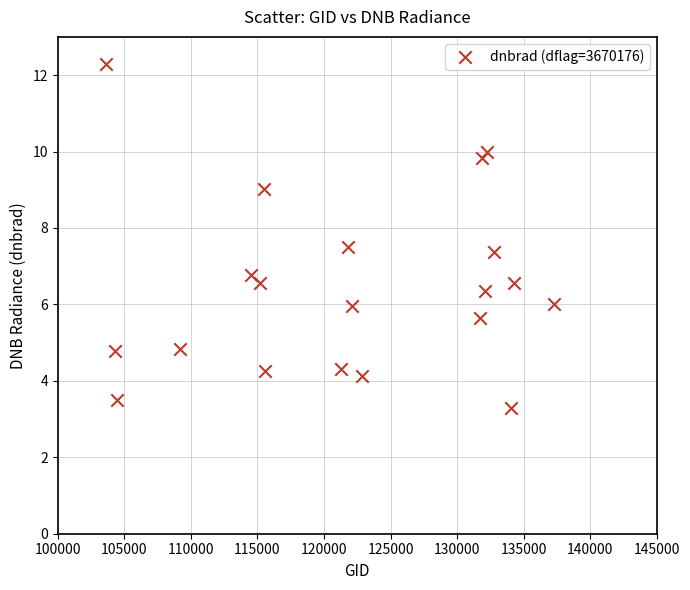

What is the range of X values (max minus min)?

33667.0